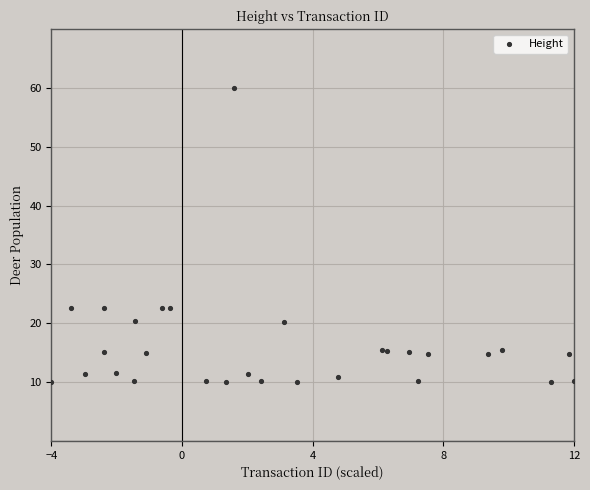

What is the range of Y values (max minus min)?

50.0